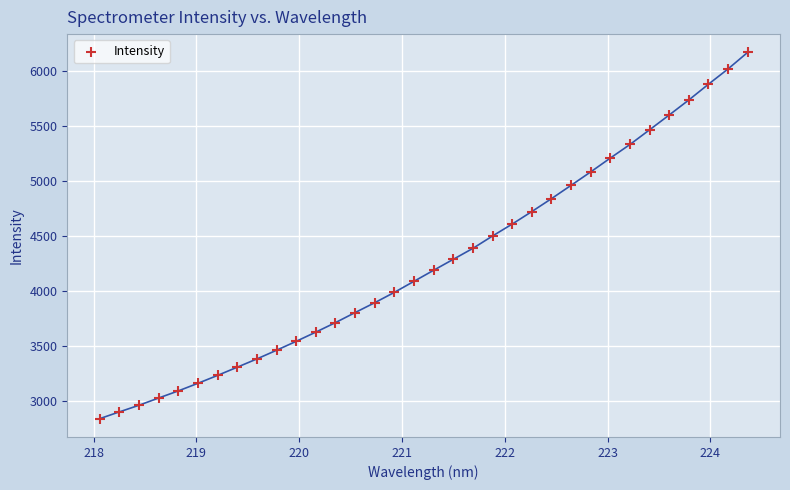

What is the range of X values (max minus min)?

6.3